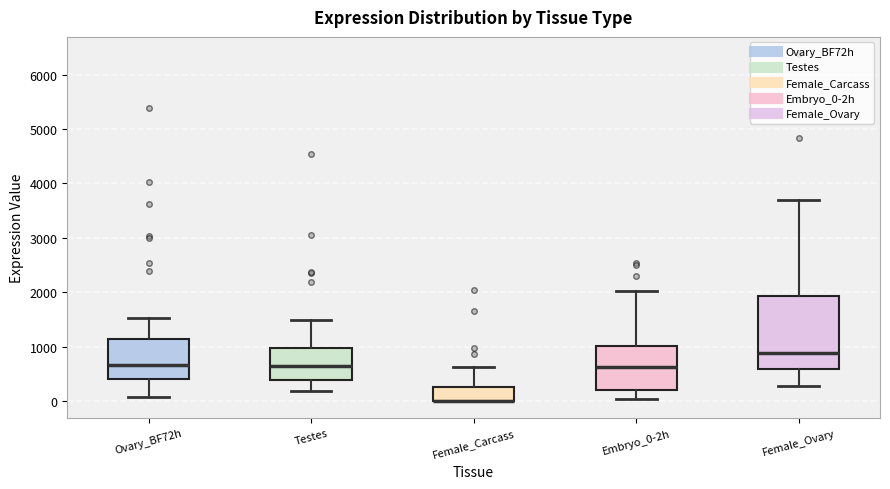

Reading left to right, read every box against the y-axis: the position of its median line, the range the box covers, and the ends of its whiskers. The values are not printed on the chart, so give them approximately, as read against the axis.

Ovary_BF72h: median 700, box 400 to 1100, whiskers 100 to 1500
Testes: median 600, box 400 to 1000, whiskers 200 to 1500
Female_Carcass: median 0 (drawn on the box's lower edge), box 0 to 300, whiskers 0 to 600
Embryo_0-2h: median 600, box 200 to 1000, whiskers 0 to 2000
Female_Ovary: median 900, box 600 to 1900, whiskers 300 to 3700